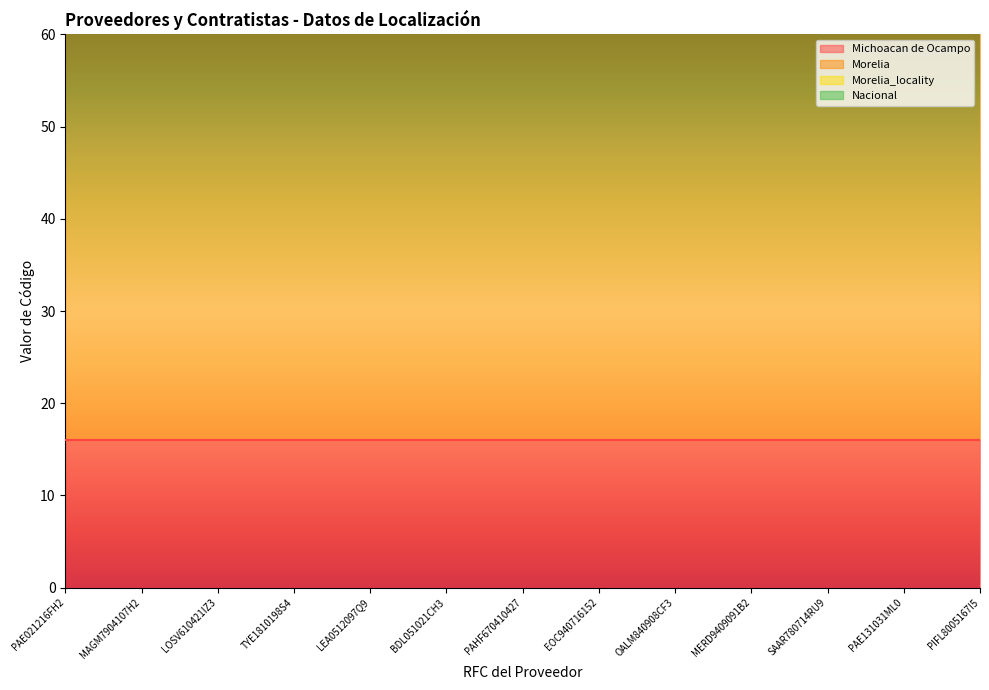

Is it true that Morelia equals 53 at PAE131031ML0?

True